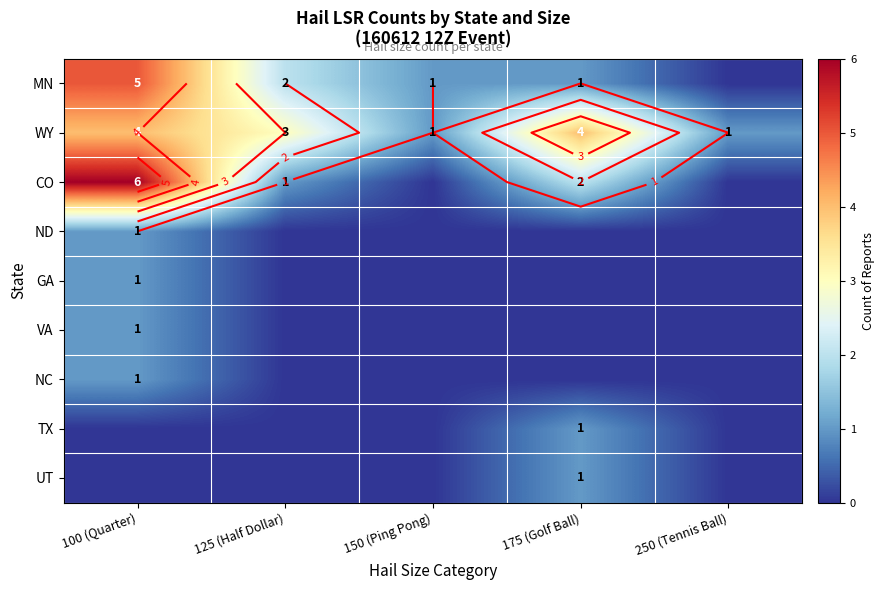

What is the difference between the highest and lowest values at 250 (Tennis Ball)?

1